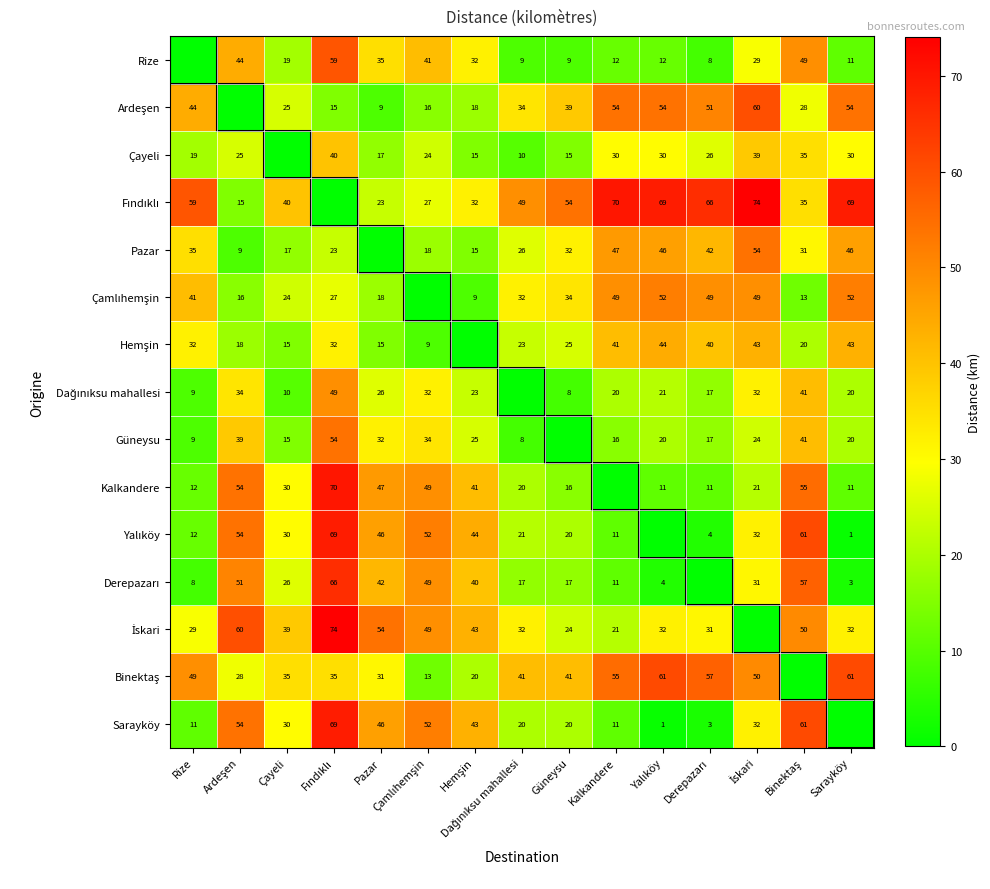

The Pazar series shows 47 at Kalkandere. True or false?

True